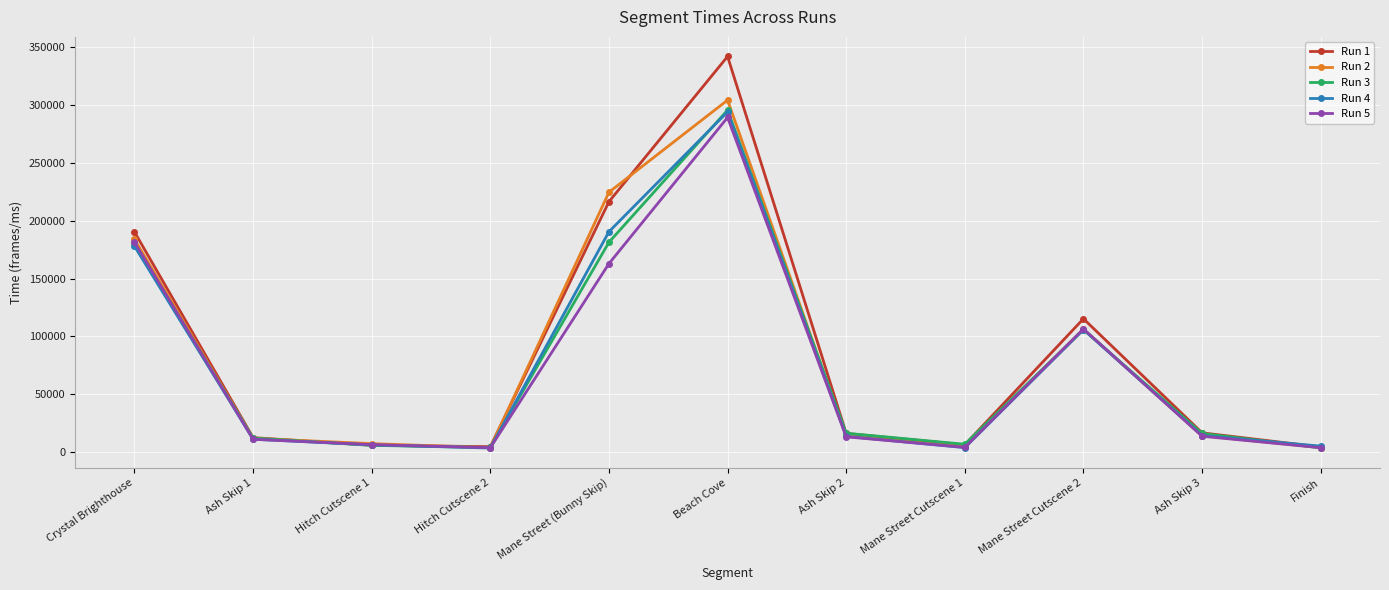

Between Crystal Brighthouse and Hitch Cutscene 1, which series saw the biggest shift?

Run 1